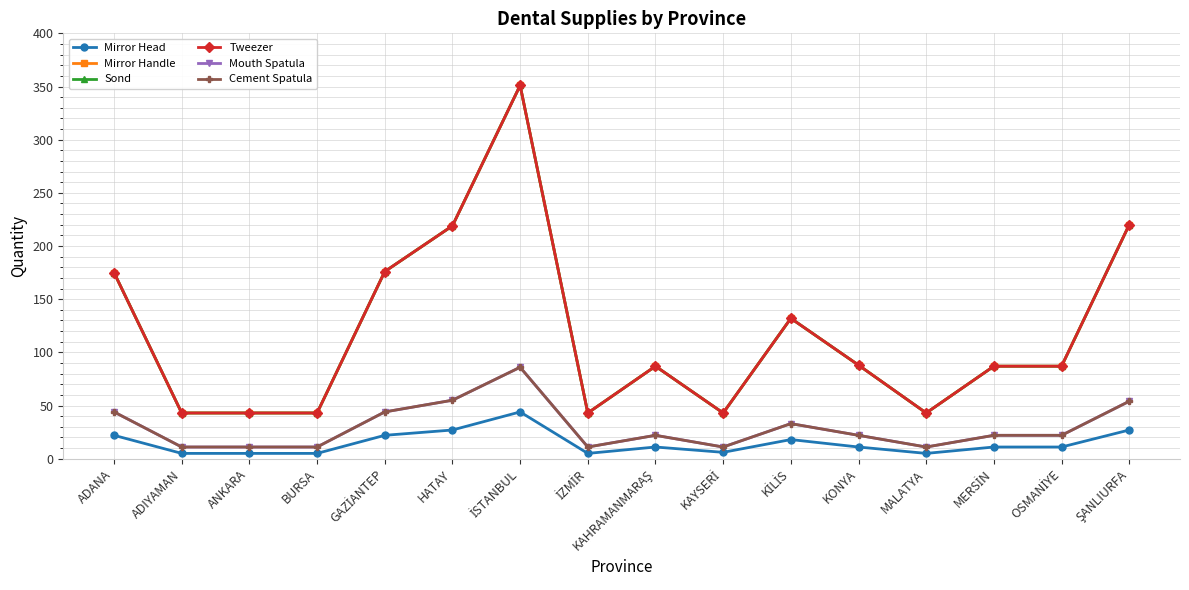

What is the label of the 15th point from the right?

ADIYAMAN